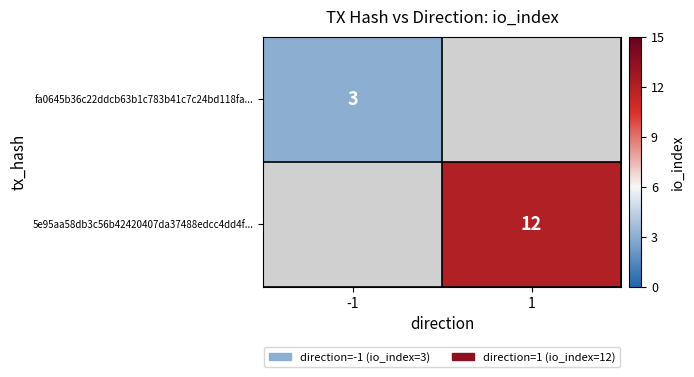

Is it true that fa0645b36c22ddcb63b1c783b41c7c24bd118fa... equals 5 at -1?

False